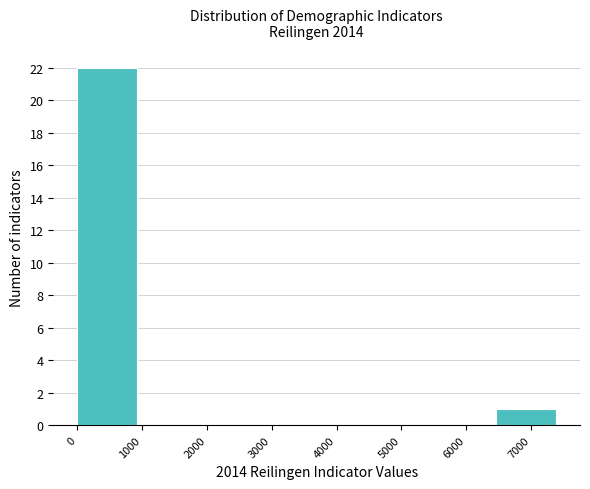

Reading left to right, transcribe this chart: for each bar, give the range it covers on the x-axis and its height. Neither the bar edges nor the heights are printed on the chart, so give them approximately, as read against the axes.

0 to 900: 22
900 to 1800: 0
1800 to 2800: 0
2800 to 3700: 0
3700 to 4600: 0
4600 to 5500: 0
5500 to 6500: 0
6500 to 7400: 1